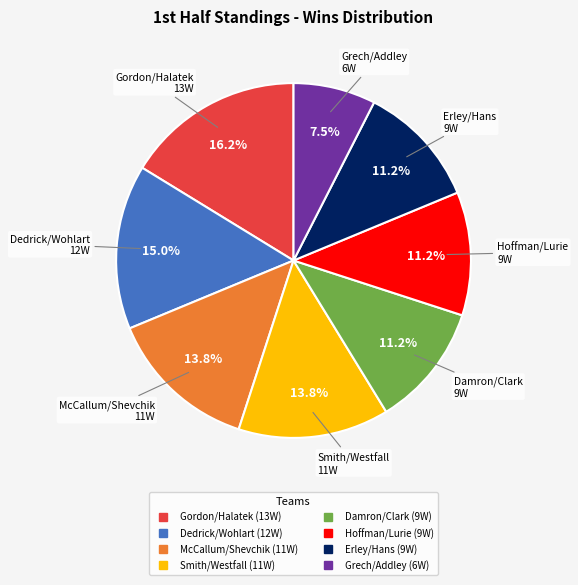

Is there a majority slice in this chart?

No